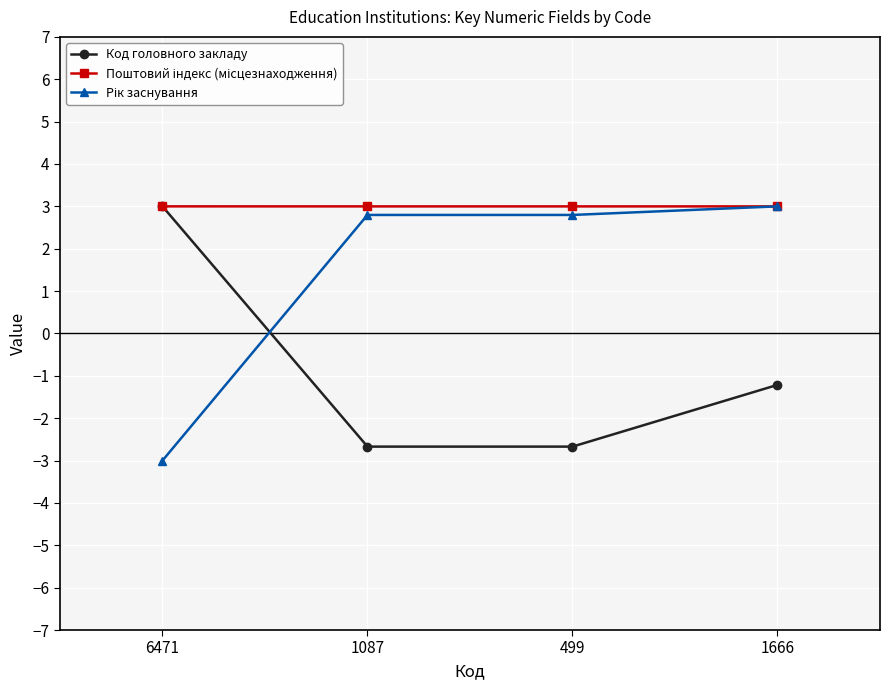

What position from the right is 1087?

3